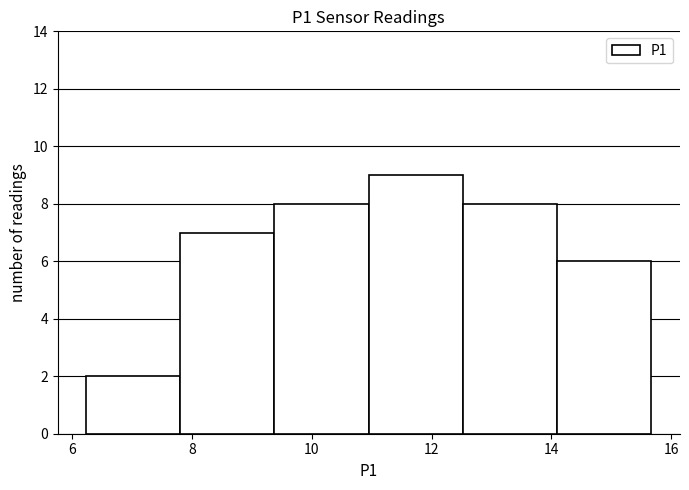

How tall is the bar that spans 9.4 to 11.0 on the x-axis? Neither the bar edges nor the heights are printed on the chart, so give them approximately, as read against the axes.

8